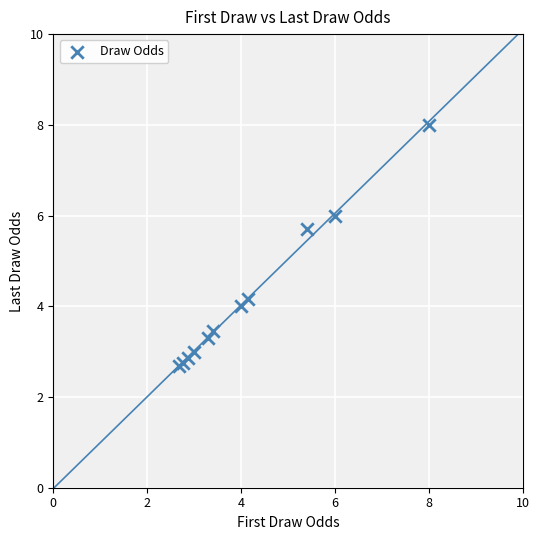

What Y value in the scatter plot is closest to 5?

5.7